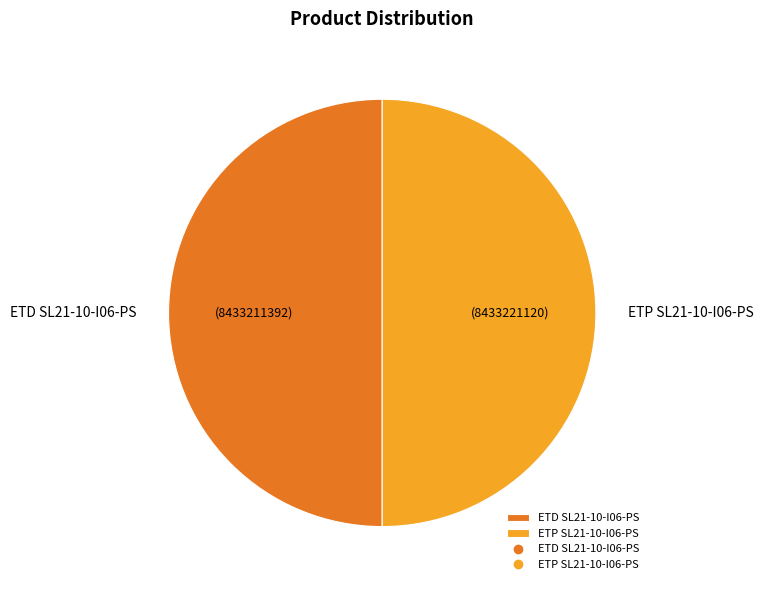

Approximately how many times larger is the value at ETD SL21-10-I06-PS compared to ETP SL21-10-I06-PS?

1.0